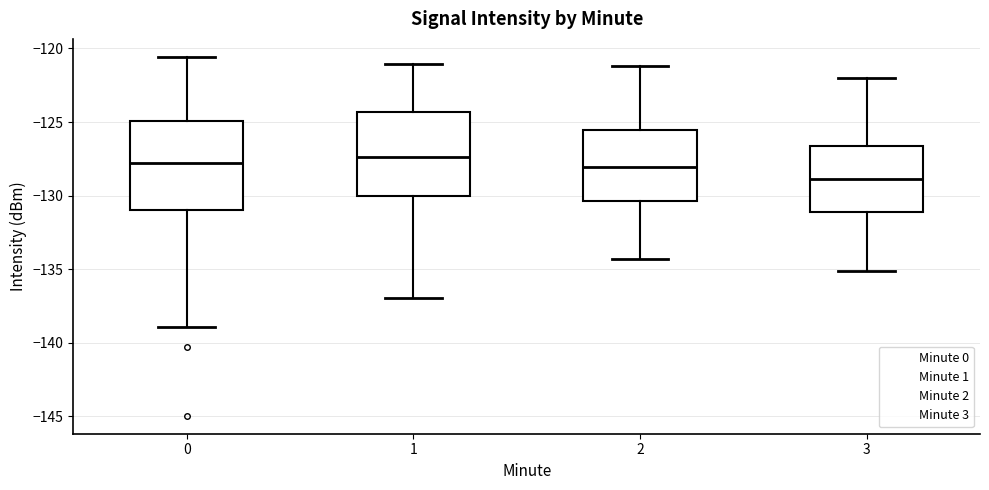

Reading left to right, transcribe this box plot: for each box, give where its median line is, the range the box spans, and where its two whiskers end, as read against the y-axis. The values are not printed on the chart, so give them approximately, as read against the axis.

0: median -128.0, box -131.0 to -125.0, whiskers -139.0 to -120.5
1: median -127.5, box -130.0 to -124.5, whiskers -137.0 to -121.0
2: median -128.0, box -130.5 to -125.5, whiskers -134.5 to -121.0
3: median -129.0, box -131.0 to -126.5, whiskers -135.0 to -122.0